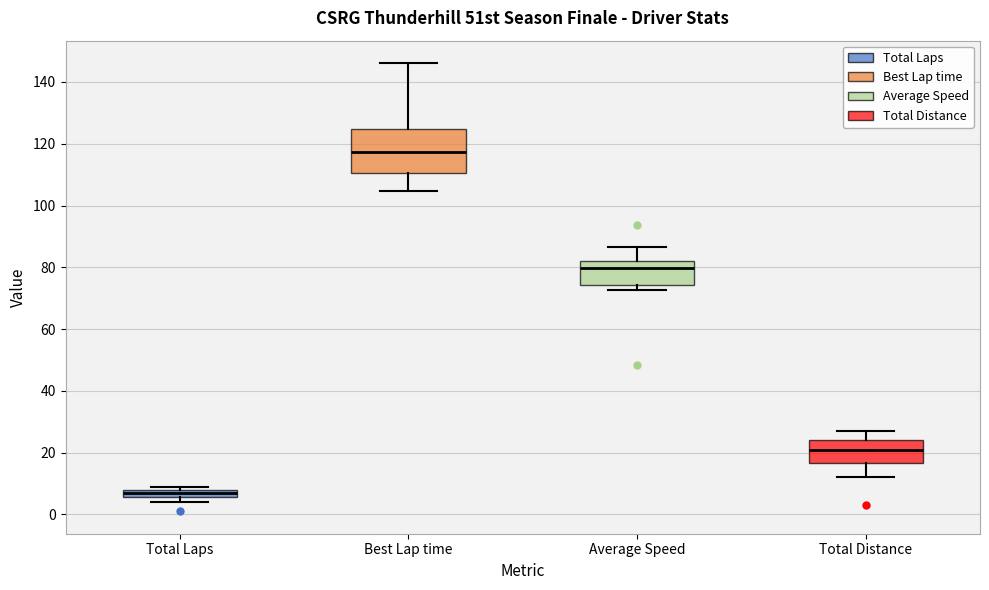

Which box is the tallest, from its lower edge to its upper edge?

Best Lap time